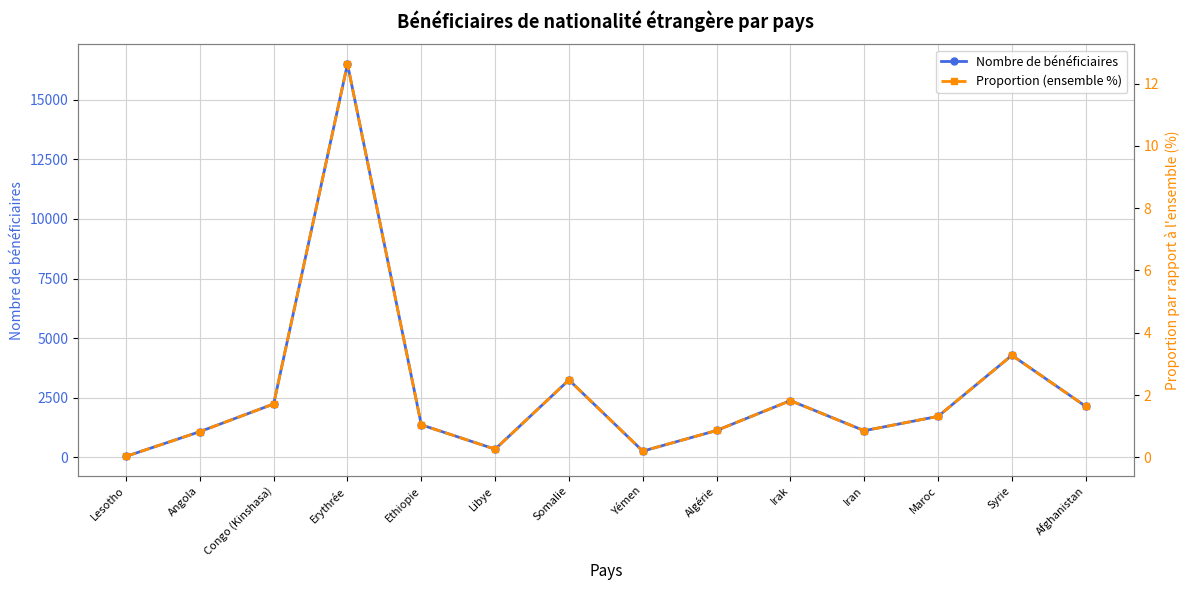

What is the difference between the Proportion (ensemble %) values at Somalie and Algérie?

1.6